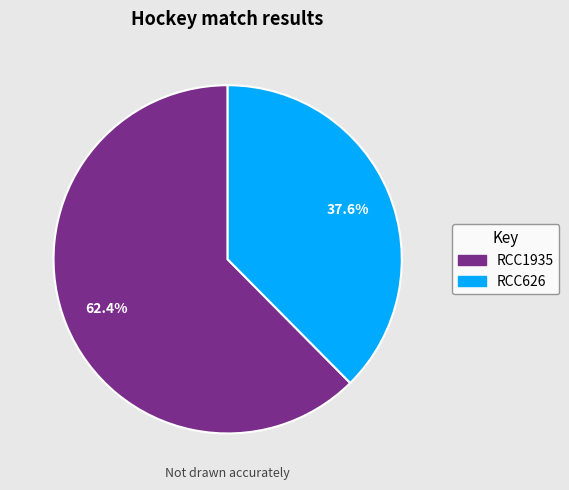

Does RCC1935 represent more than half of the total?

Yes